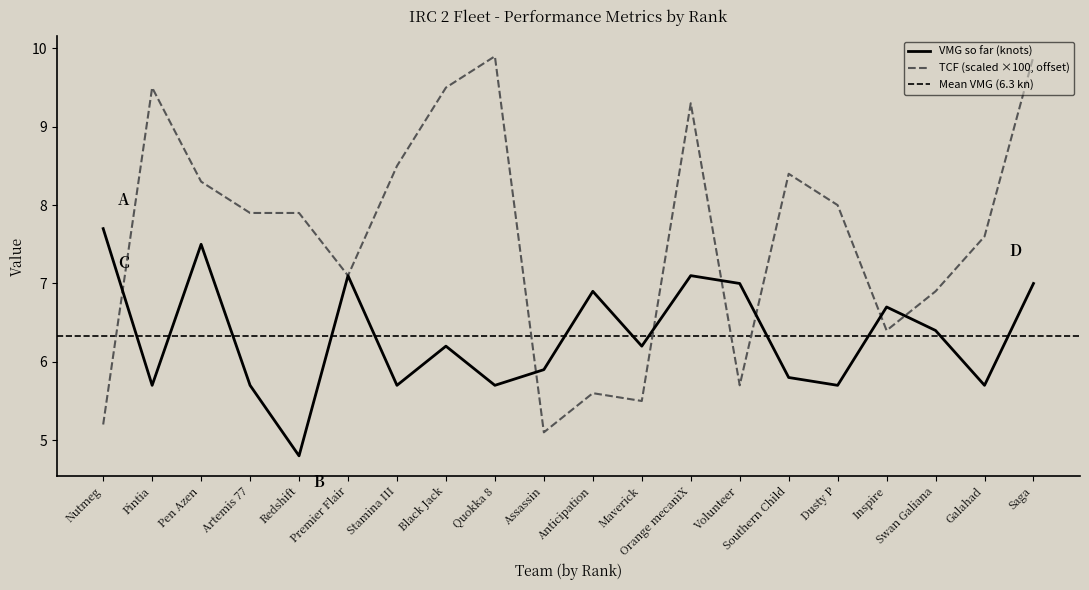

Where is VMG so far (knots) nearest to the value 6?

Assassin